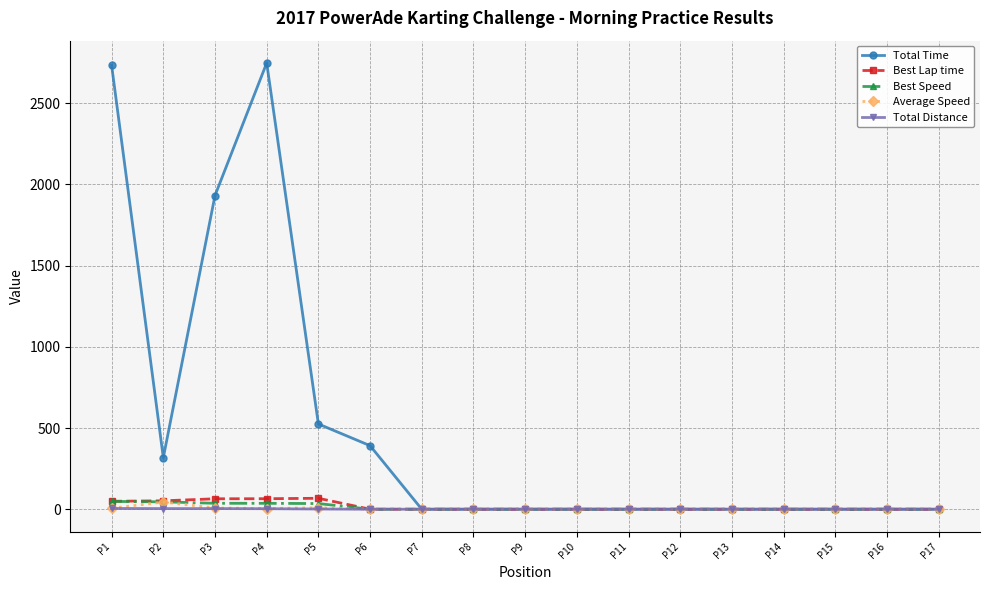

Which series has the largest range (max minus min)?

Total Time